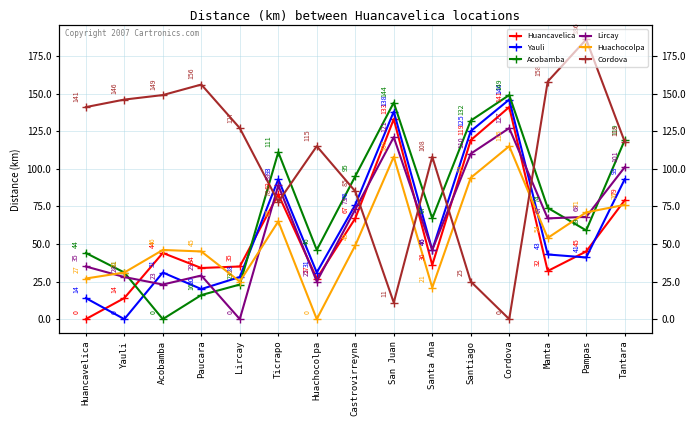

At which category does the chart reach its minimum across all series?

Huancavelica